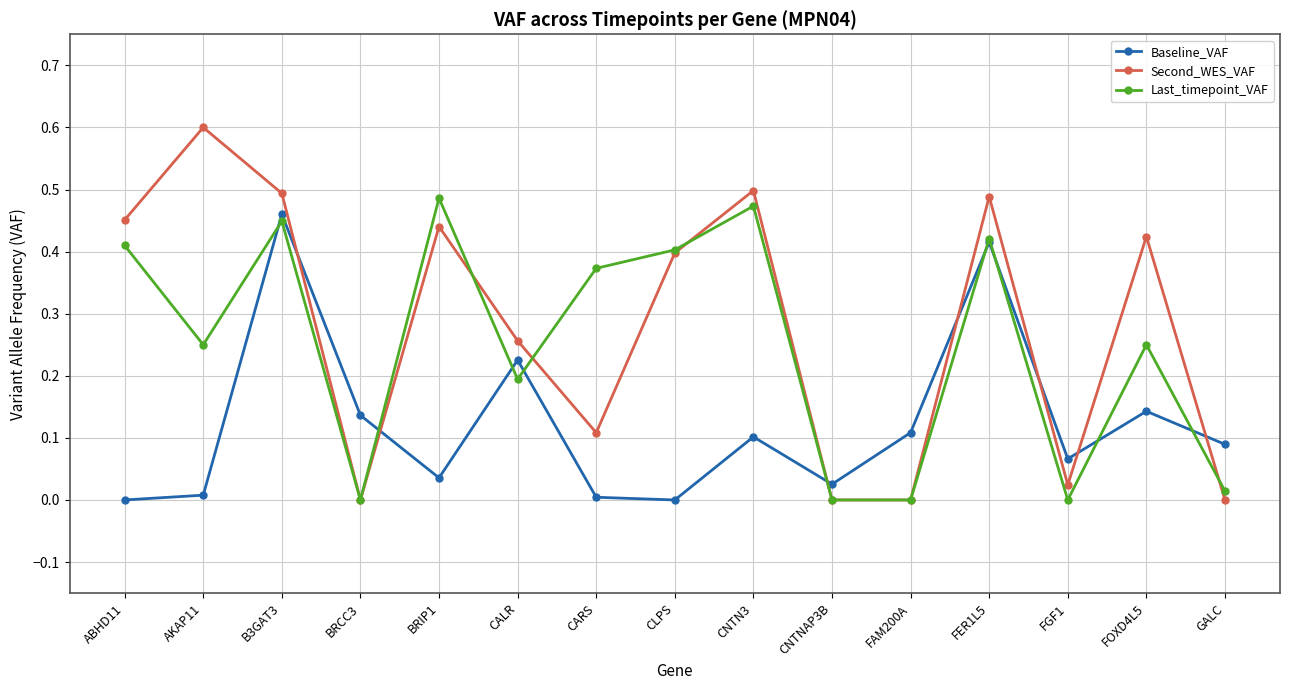

What are all the series names shown in the legend?

Baseline_VAF, Second_WES_VAF, Last_timepoint_VAF